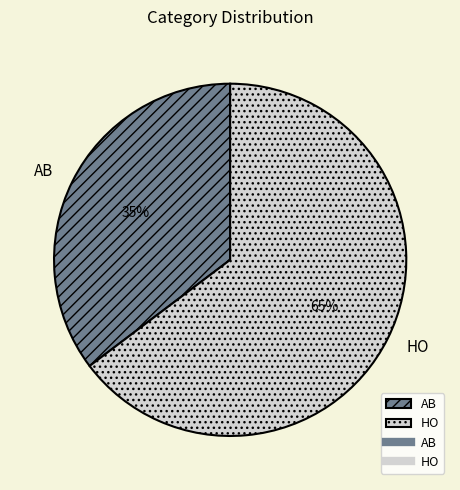

Which slice represents more than half of the pie?

HO